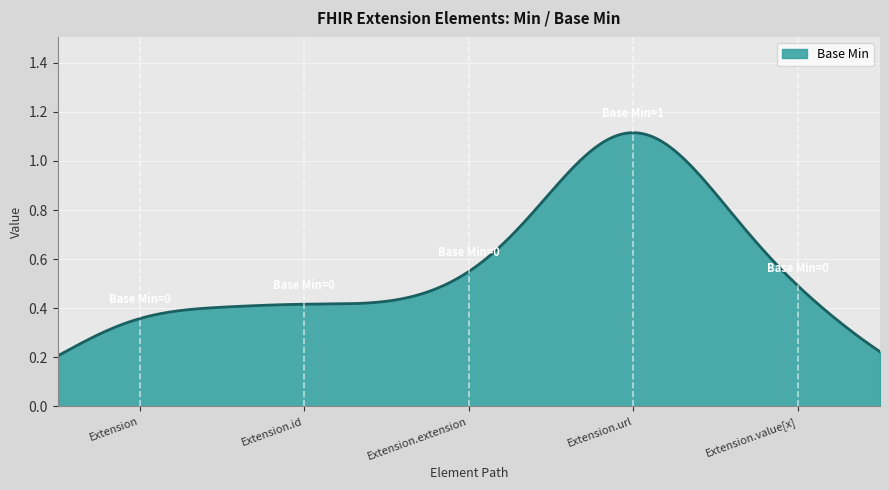

What is the maximum value shown in the chart?

1